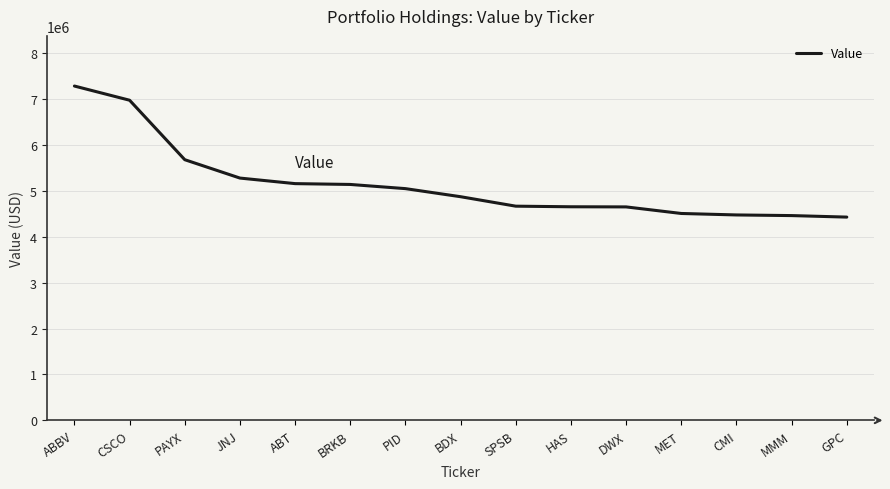

Which label corresponds to the largest value in the chart?

ABBV